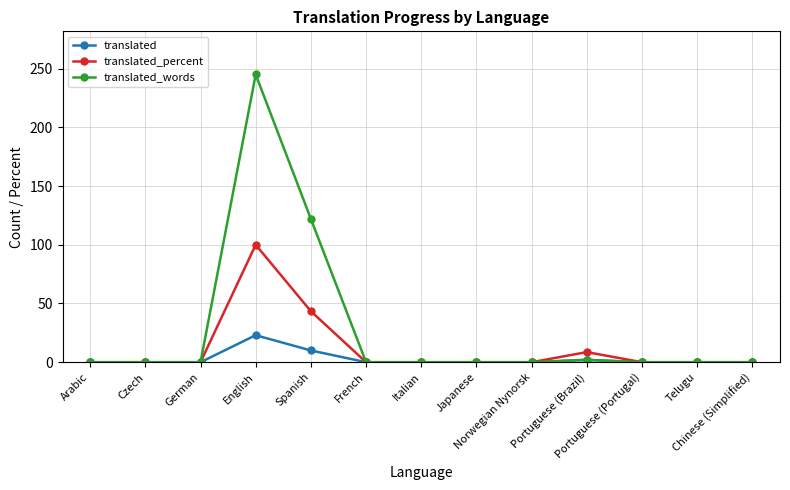

Reading left to right, extract all data points from this chart.

translated: 0.0	0.0	0.0	23.0	10.0	0.0	0.0	0.0	0.0	2.0	0.0	0.0	0.0
translated_percent: 0.0	0.0	0.0	100.0	43.4	0.0	0.0	0.0	0.0	8.6	0.0	0.0	0.0
translated_words: 0.0	0.0	0.0	245.0	122.0	0.0	0.0	0.0	0.0	2.0	0.0	0.0	0.0